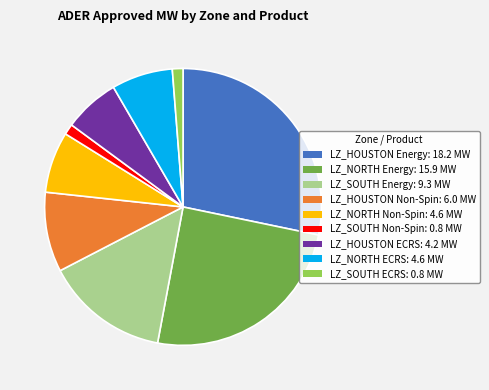

Which slice is the largest?

LZ_HOUSTON Energy